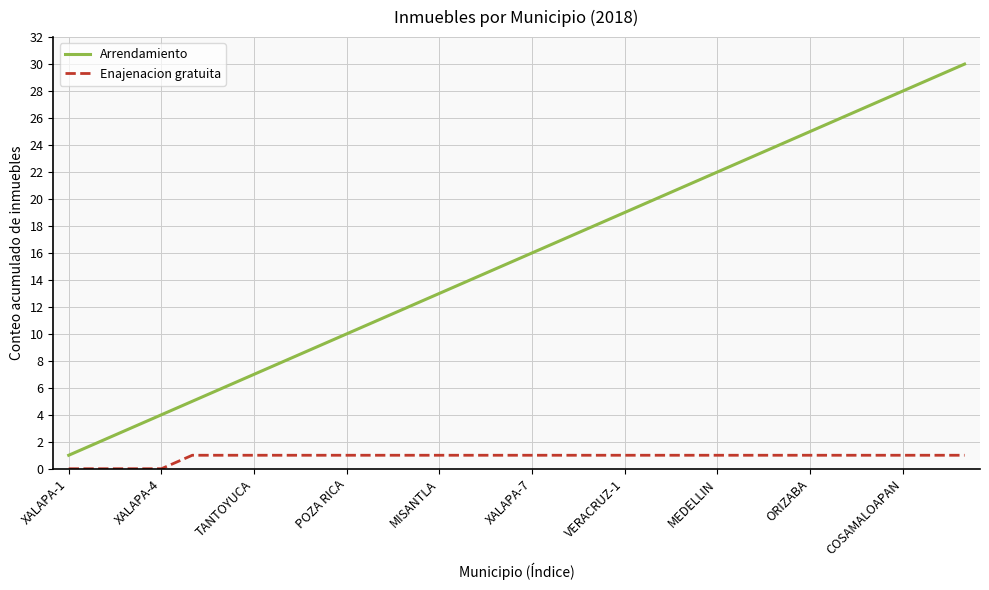

List the series in order of their peak value, lowest first.

Enajenacion gratuita, Arrendamiento